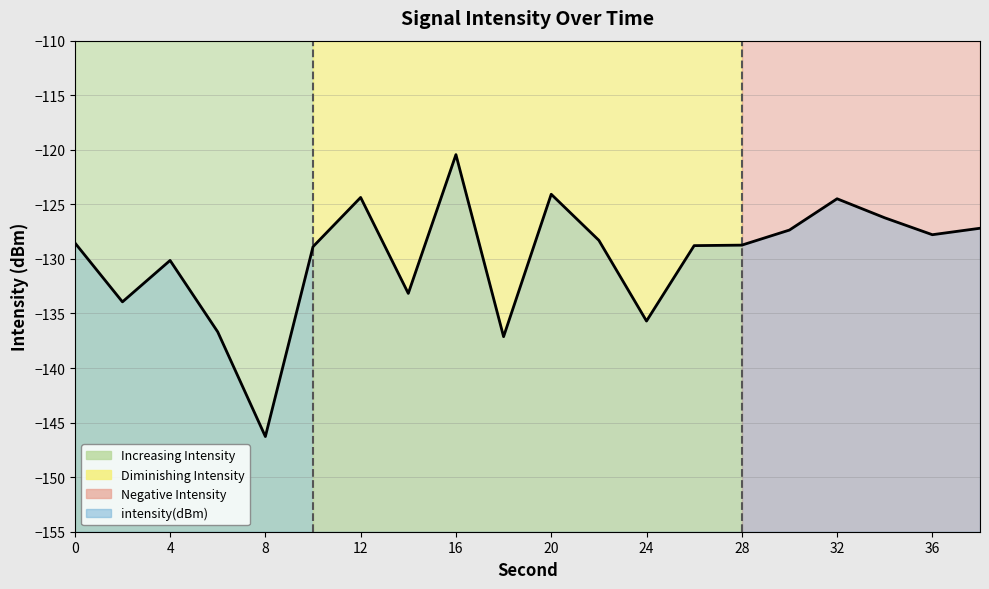

What is the maximum value shown in the chart?

-120.4